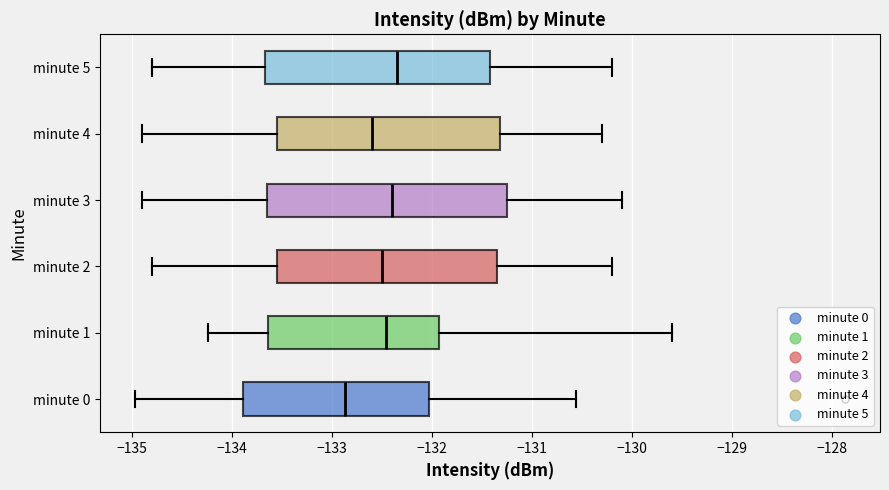

Reading bottom to top, transcribe this box plot: for each box, give where its median line is, the range the box spans, and where its two whiskers end, as read against the x-axis. The values are not printed on the chart, so give them approximately, as read against the axis.

minute 0: median -132.9, box -133.9 to -132.0, whiskers -135.0 to -130.6
minute 1: median -132.5, box -133.6 to -131.9, whiskers -134.2 to -129.6
minute 2: median -132.5, box -133.5 to -131.3, whiskers -134.8 to -130.2
minute 3: median -132.4, box -133.6 to -131.2, whiskers -134.9 to -130.1
minute 4: median -132.6, box -133.5 to -131.3, whiskers -134.9 to -130.3
minute 5: median -132.3, box -133.7 to -131.4, whiskers -134.8 to -130.2